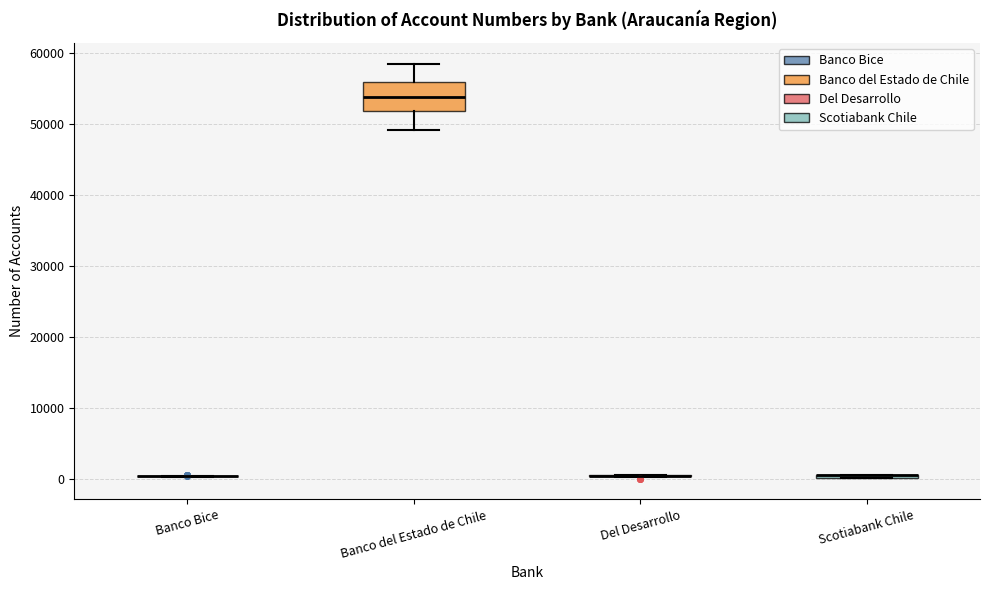

Comparing the boxes themselves (not the whiskers), which one is the tallest?

Banco del Estado de Chile